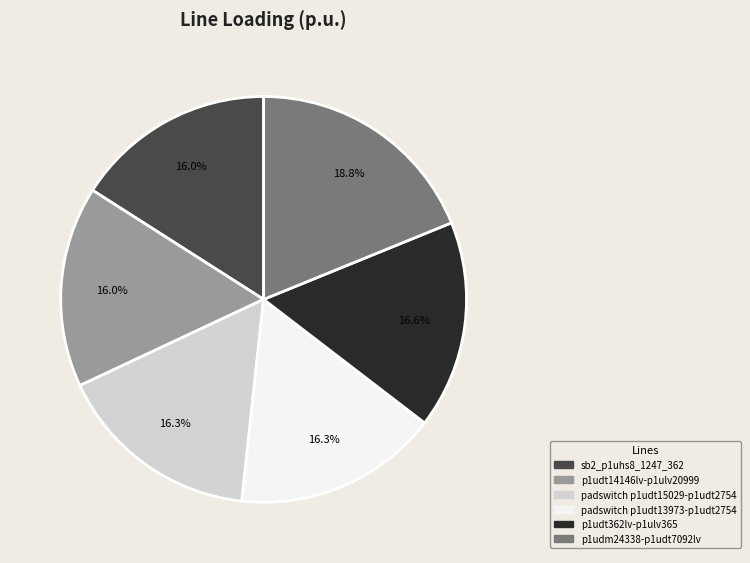

Count the number of slices in the pie.

6